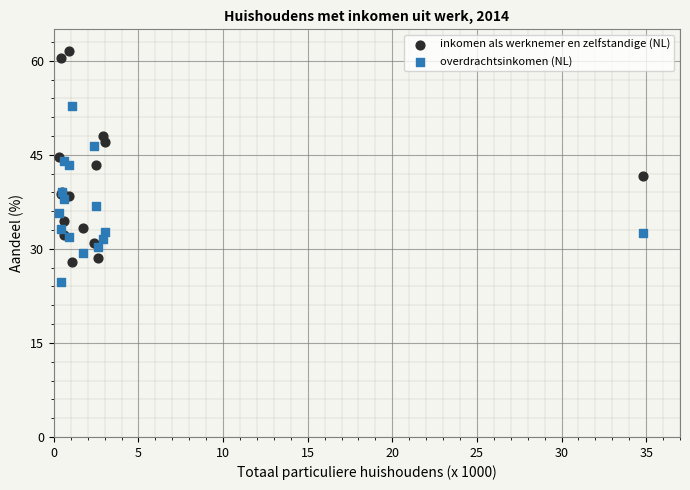

Which series has the widest spread of Y values?

inkomen als werknemer en zelfstandige (NL)